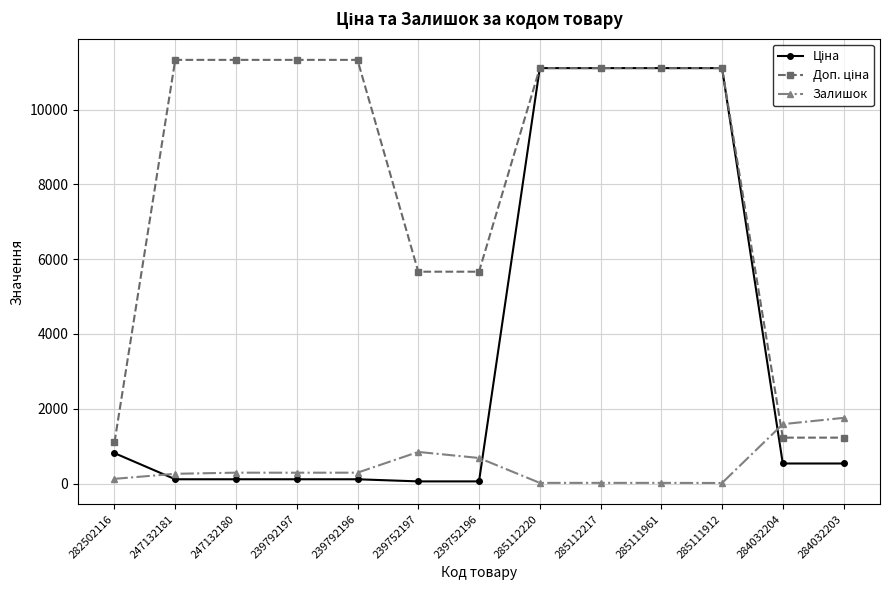

At how many categories does at least one series exceed 2737?

10